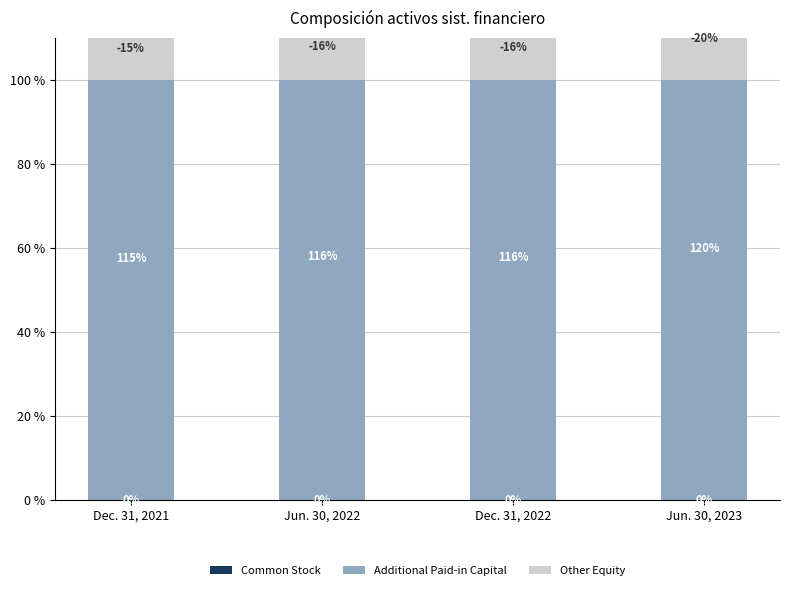

Reading left to right, what are all the values shown in this chart?

Common Stock: Dec. 31, 2021=0.0	Jun. 30, 2022=0.0	Dec. 31, 2022=0.0	Jun. 30, 2023=0.0
Additional Paid-in Capital: Dec. 31, 2021=114.8	Jun. 30, 2022=115.7	Dec. 31, 2022=115.5	Jun. 30, 2023=119.6
Other Equity: Dec. 31, 2021=-14.8	Jun. 30, 2022=-15.7	Dec. 31, 2022=-15.6	Jun. 30, 2023=-19.6